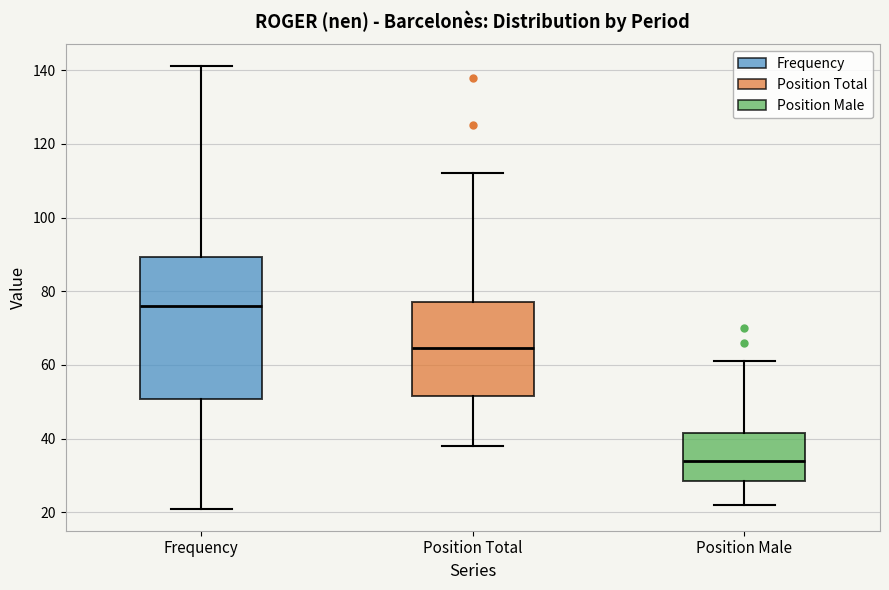

Which box's median line is the highest?

Frequency